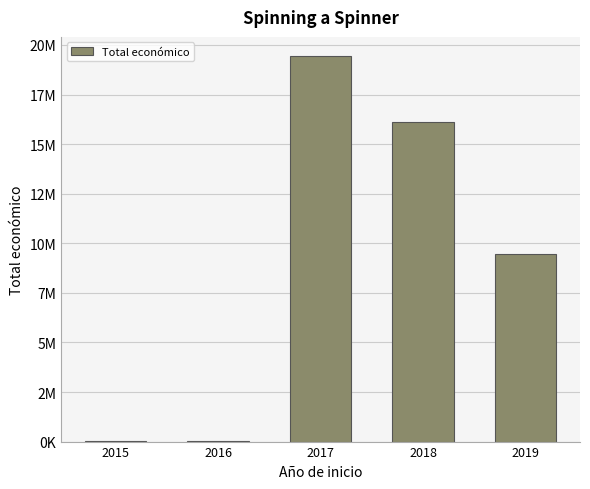

What is the value of the 3rd bar from the left?

19436641